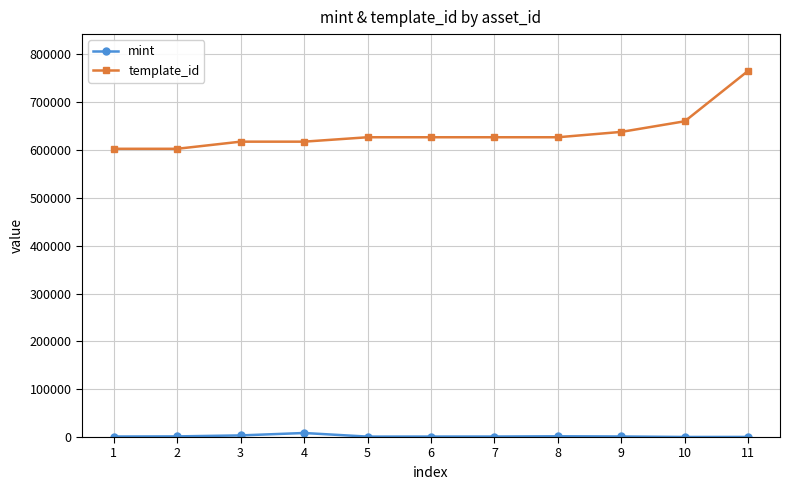

What is the sum of all template_id values?

7010919